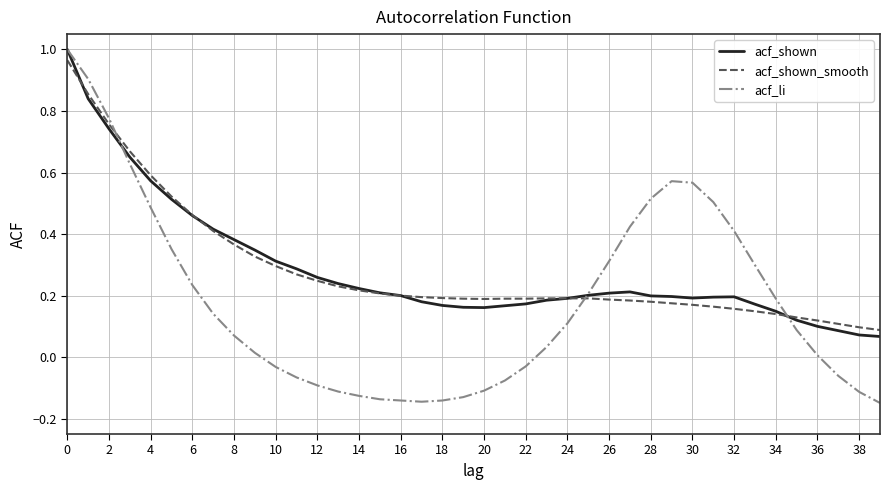

In acf_shown, how many points are higher than both neighbors (excluding endpoints)?

2